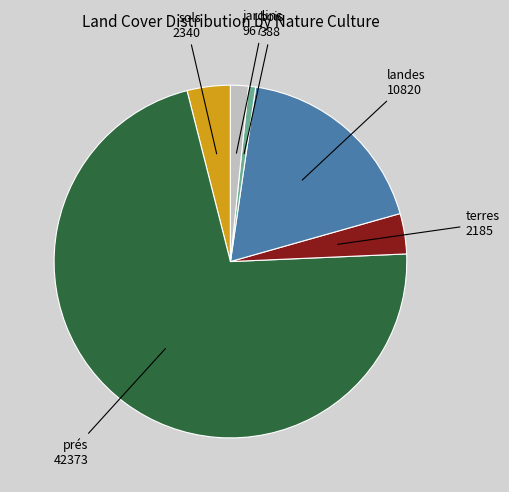

Is there a majority slice in this chart?

Yes